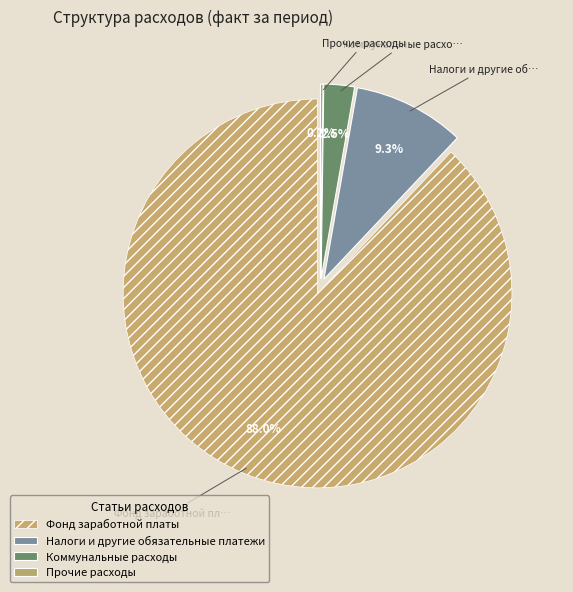

Which slice represents more than half of the pie?

Фонд заработной платы